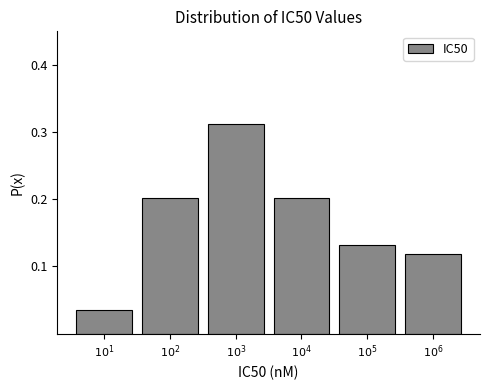

How many values are between 0 and 1?

6